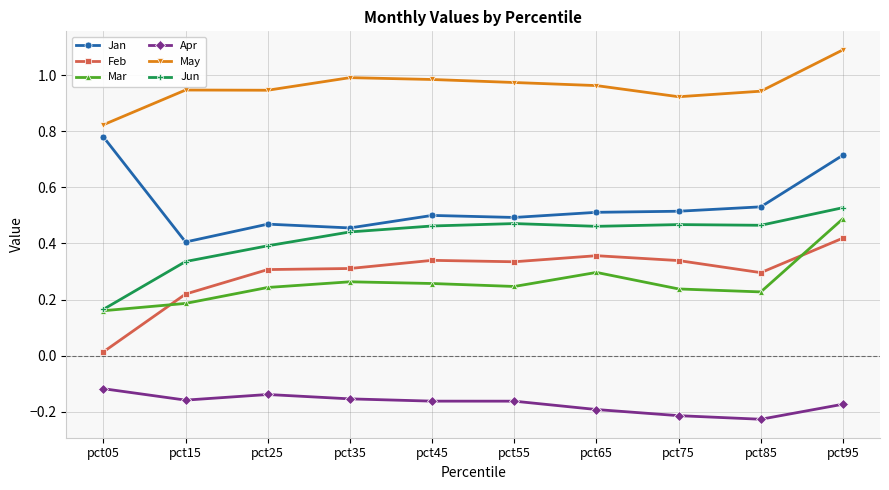

How many lines are shown in the chart?

6